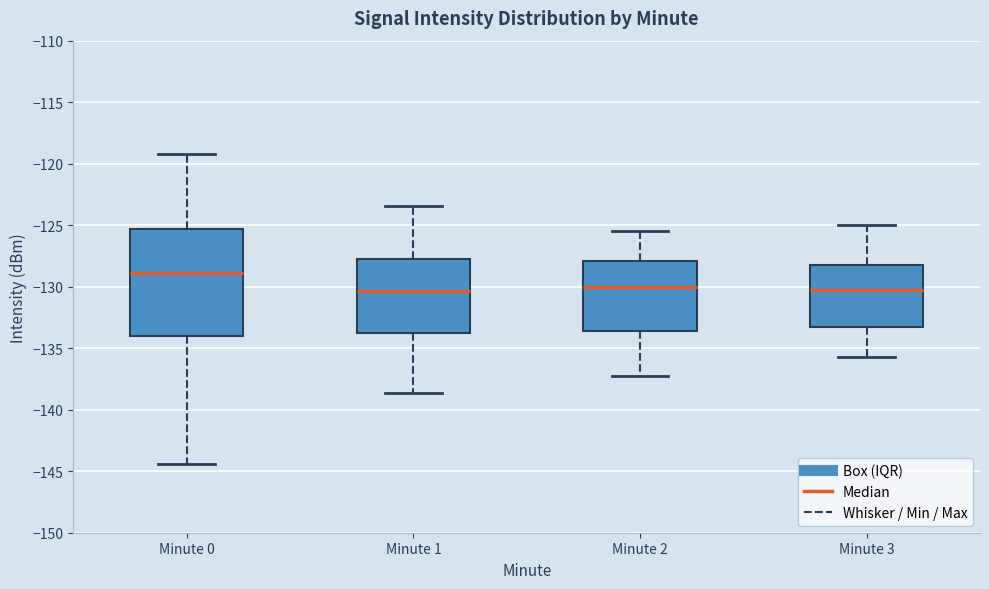

Where does the lower whisker of the box for Minute 0 end on the y-axis? The values are not printed on the chart, so give them approximately, as read against the axis.

-144.5